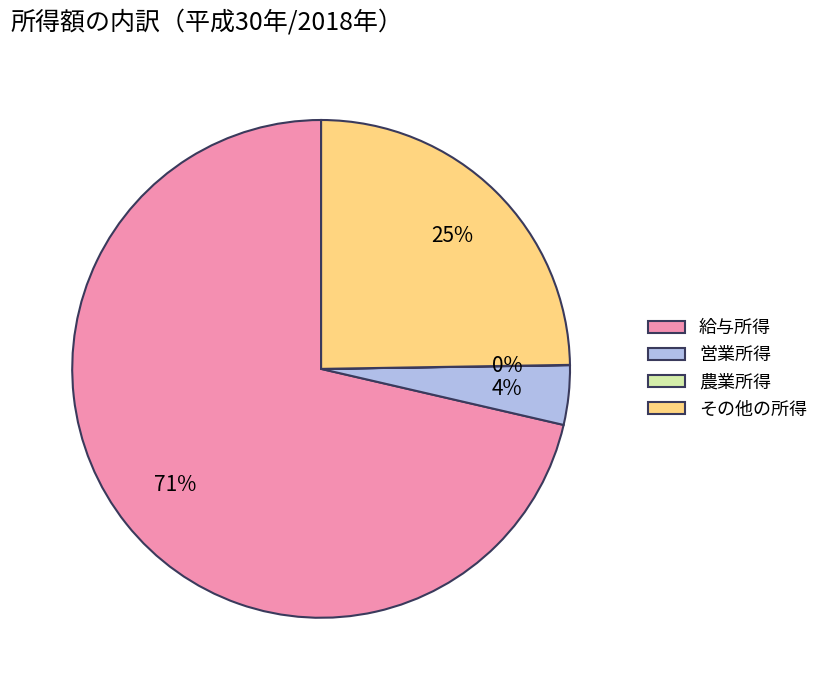

Is there any slice that represents more than half of the pie?

Yes